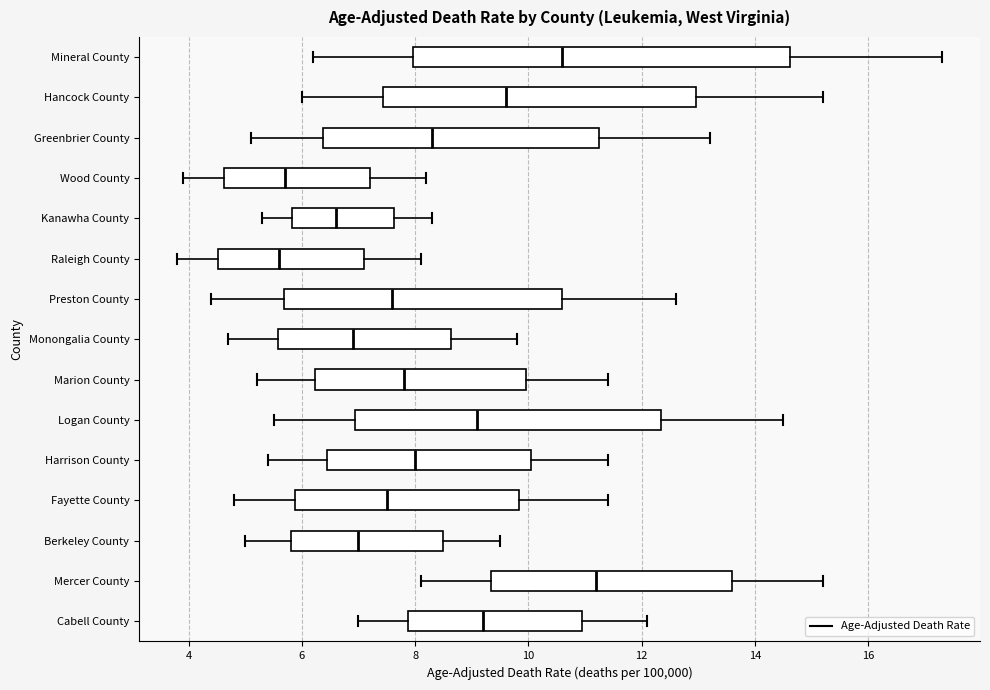

Reading bottom to top, transcribe this box plot: for each box, give where its median line is, the range the box spans, and where its two whiskers end, as read against the x-axis. The values are not printed on the chart, so give them approximately, as read against the axis.

Cabell County: median 9.2, box 7.8 to 11.0, whiskers 7.0 to 12.2
Mercer County: median 11.2, box 9.4 to 13.6, whiskers 8.2 to 15.2
Berkeley County: median 7.0, box 5.8 to 8.6, whiskers 5.0 to 9.6
Fayette County: median 7.6, box 5.8 to 9.8, whiskers 4.8 to 11.4
Harrison County: median 8.0, box 6.4 to 10.0, whiskers 5.4 to 11.4
Logan County: median 9.2, box 7.0 to 12.4, whiskers 5.6 to 14.6
Marion County: median 7.8, box 6.2 to 10.0, whiskers 5.2 to 11.4
Monongalia County: median 7.0, box 5.6 to 8.6, whiskers 4.8 to 9.8
Preston County: median 7.6, box 5.6 to 10.6, whiskers 4.4 to 12.6
Raleigh County: median 5.6, box 4.6 to 7.2, whiskers 3.8 to 8.2
Kanawha County: median 6.6, box 5.8 to 7.6, whiskers 5.4 to 8.4
Wood County: median 5.8, box 4.6 to 7.2, whiskers 4.0 to 8.2
Greenbrier County: median 8.4, box 6.4 to 11.2, whiskers 5.2 to 13.2
Hancock County: median 9.6, box 7.4 to 13.0, whiskers 6.0 to 15.2
Mineral County: median 10.6, box 8.0 to 14.6, whiskers 6.2 to 17.4